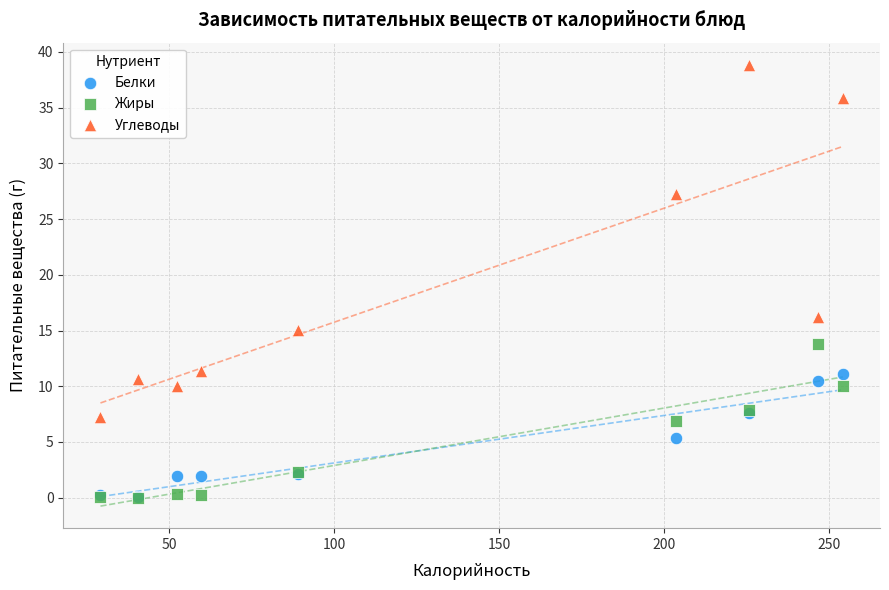

What are all the series names shown in the legend?

Белки, Жиры, Углеводы